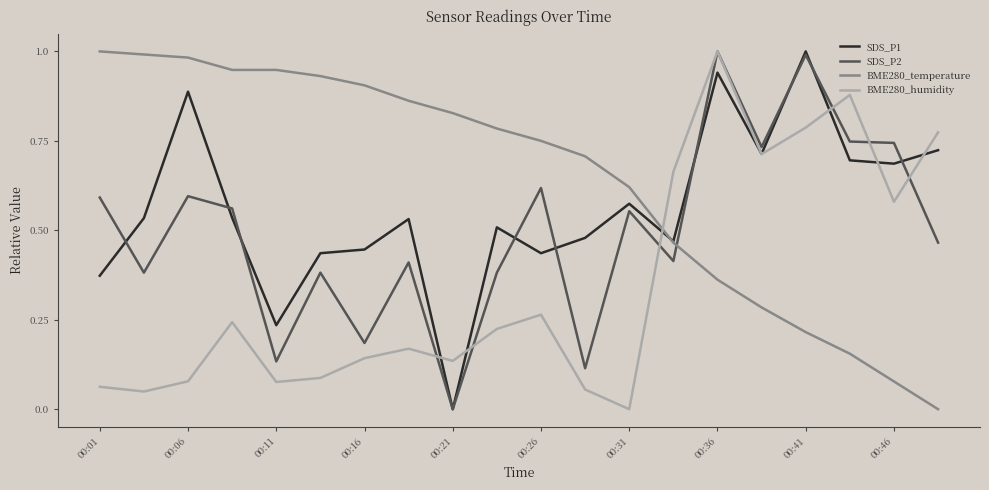

How many intersections are there between BME280_temperature and BME280_humidity?

1